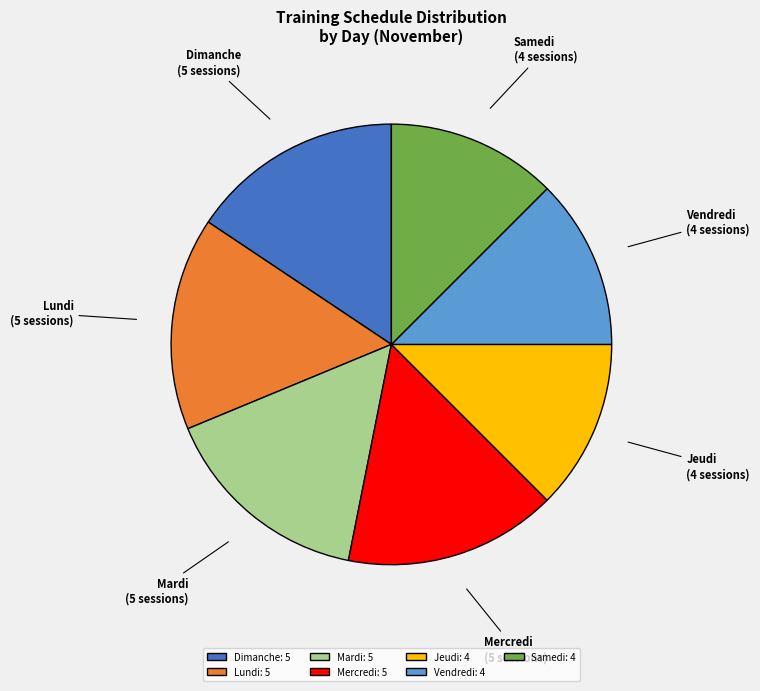

Do Jeudi and Lundi together represent more than half of the pie?

No